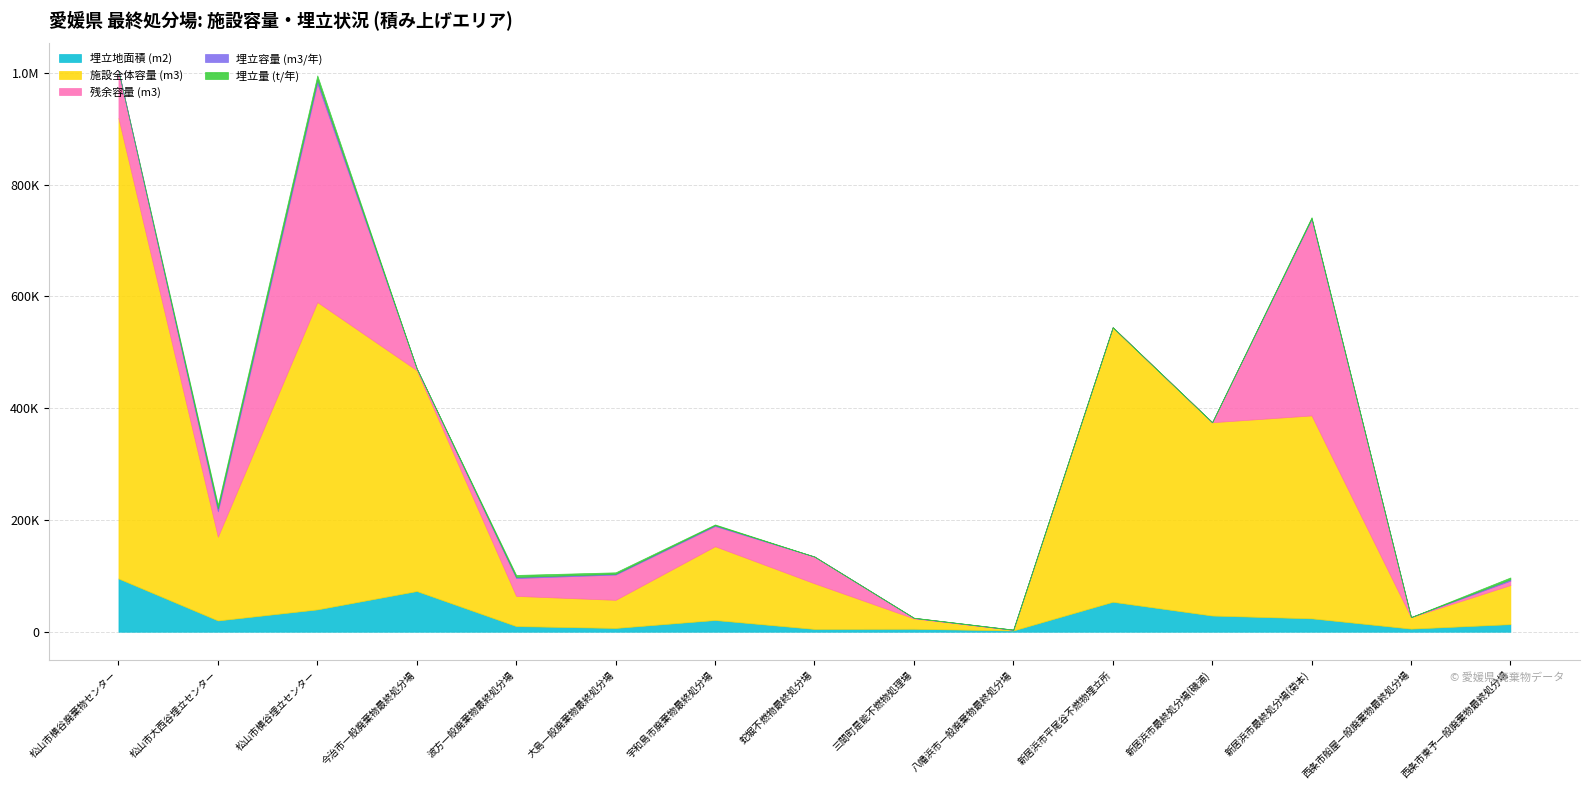

How many data points in 埋立地面積 (m2) are less than 20200?

7